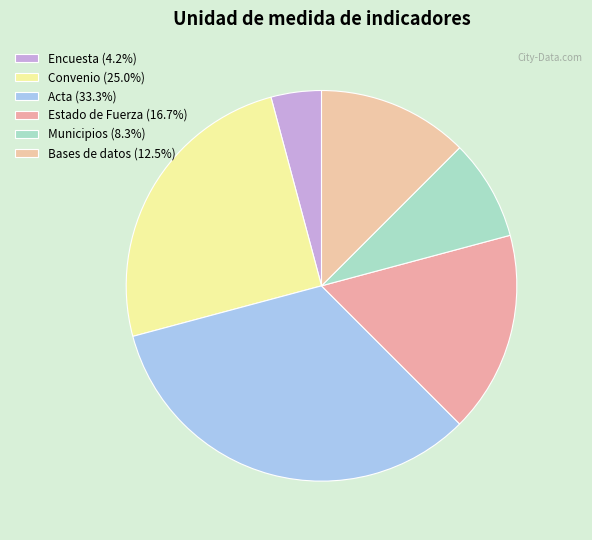

The Acta slice represents 20% of the pie. True or false?

False